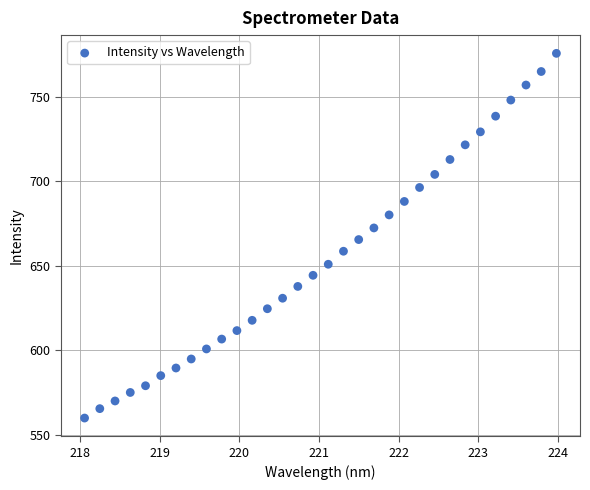

What is the range of Y values (max minus min)?

215.6